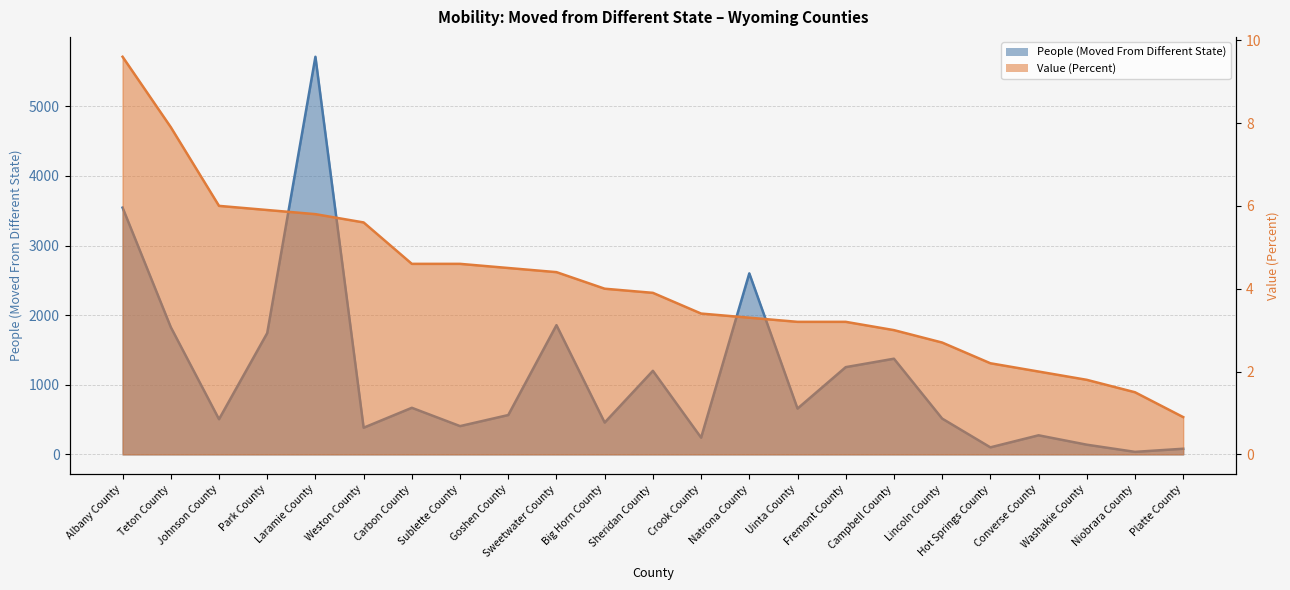

At how many categories does at least one series exceed 3866?

1